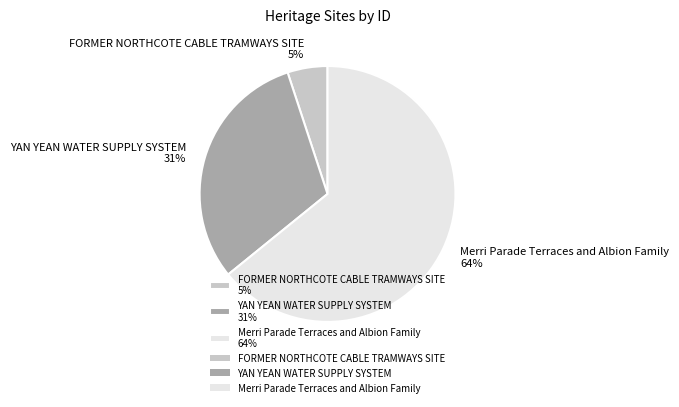

Which has a higher value, Merri Parade Terraces and Albion Family or YAN YEAN WATER SUPPLY SYSTEM?

Merri Parade Terraces and Albion Family